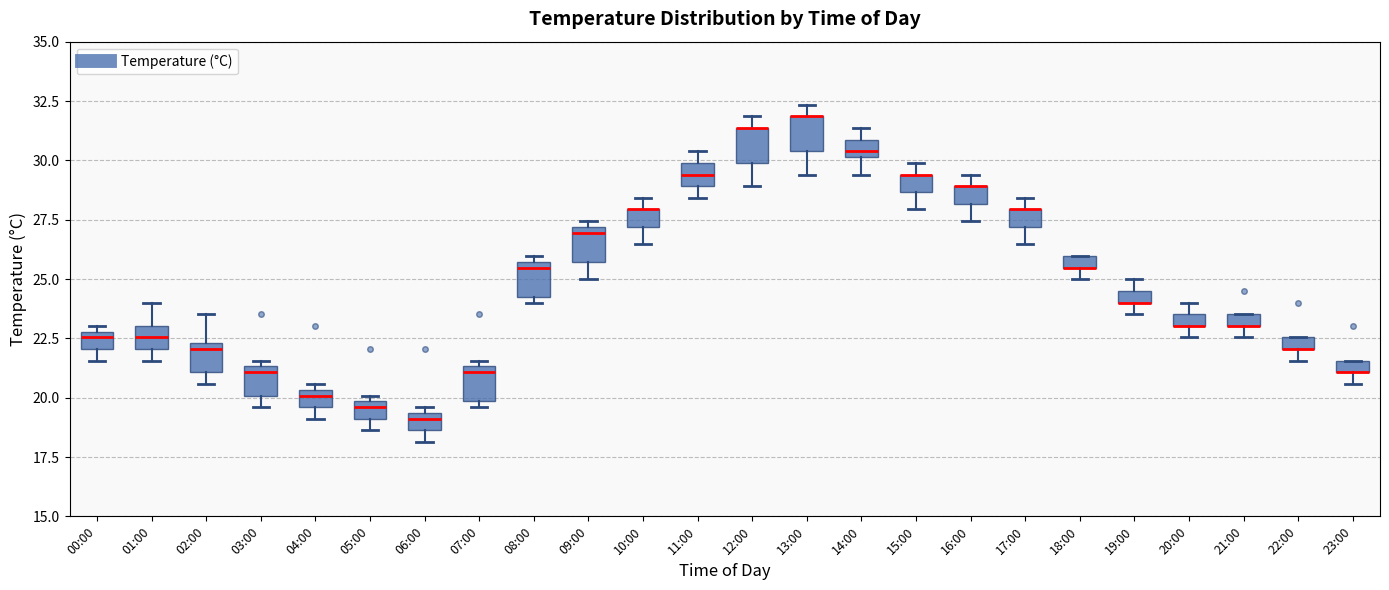

Where is the upper edge of the box for 17:00 on the y-axis? The values are not printed on the chart, so give them approximately, as read against the axis.

28.0